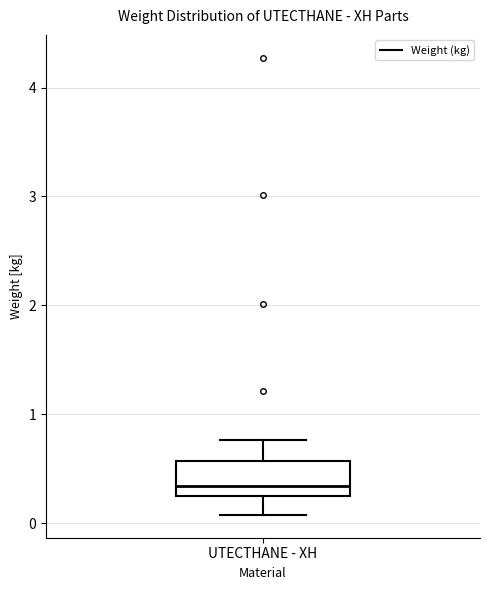

Where does the upper whisker of the box for UTECTHANE - XH end on the y-axis? The values are not printed on the chart, so give them approximately, as read against the axis.

0.8